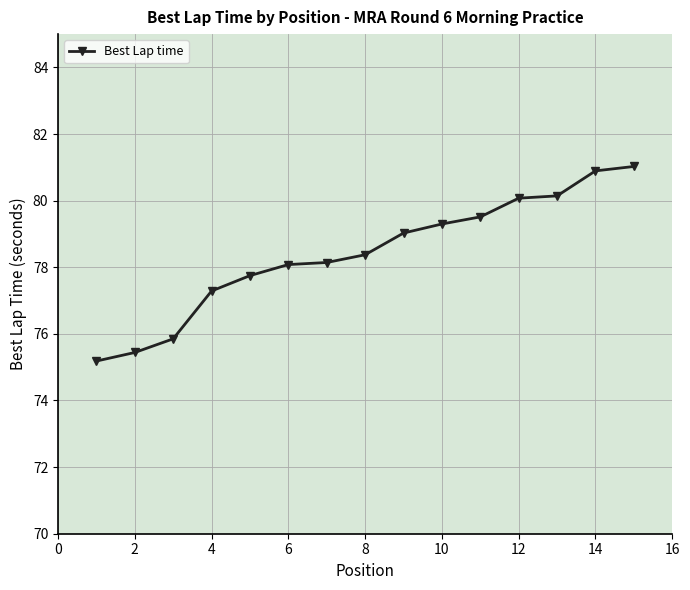

Reading left to right, what are all the values shown in this chart?

75.2	75.4	75.9	77.3	77.7	78.1	78.1	78.4	79.0	79.3	79.5	80.1	80.1	80.9	81.0